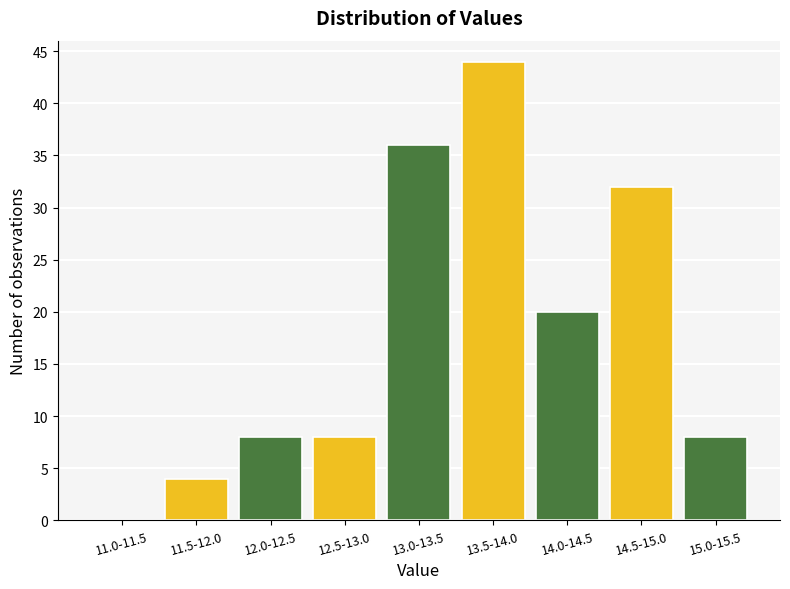

Reading left to right, what are all the values shown in this chart?

11.0-11.5=0	11.5-12.0=4	12.0-12.5=8	12.5-13.0=8	13.0-13.5=36	13.5-14.0=44	14.0-14.5=20	14.5-15.0=32	15.0-15.5=8